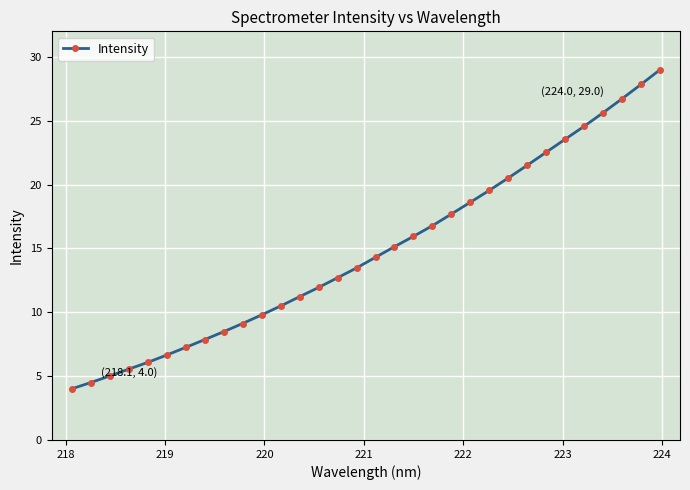

True or false: there are more than 1 points higher than both neighbors.

False